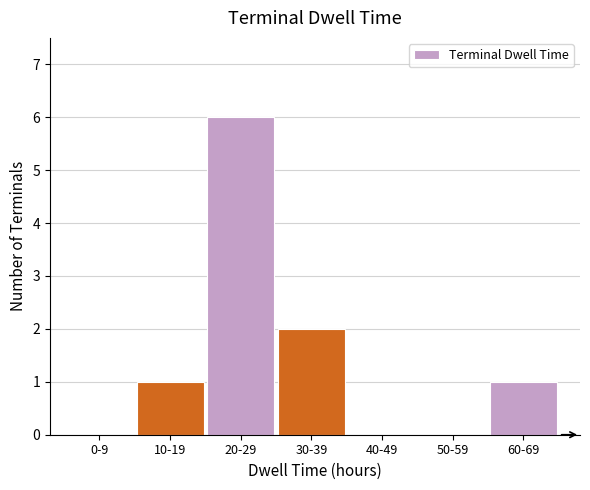

Reading right to left, extract all data points from this chart.

60-69=1	50-59=0	40-49=0	30-39=2	20-29=6	10-19=1	0-9=0